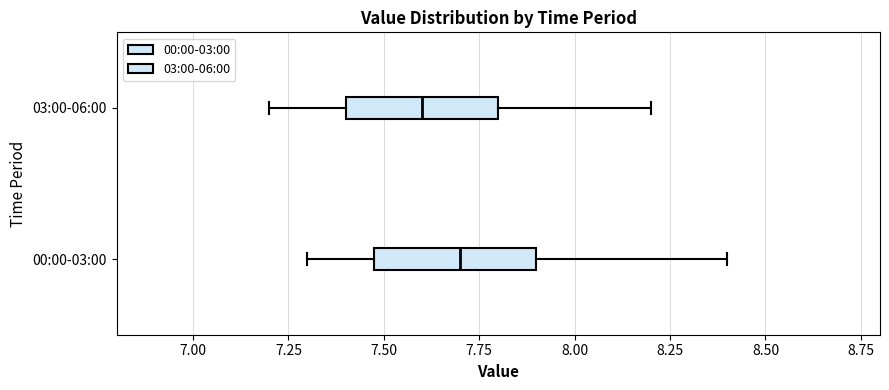

Reading bottom to top, read every box against the x-axis: the position of its median line, the range the box covers, and the ends of its whiskers. The values are not printed on the chart, so give them approximately, as read against the axis.

00:00-03:00: median 7.7, box 7.5 to 7.9, whiskers 7.3 to 8.4
03:00-06:00: median 7.6, box 7.4 to 7.8, whiskers 7.2 to 8.2